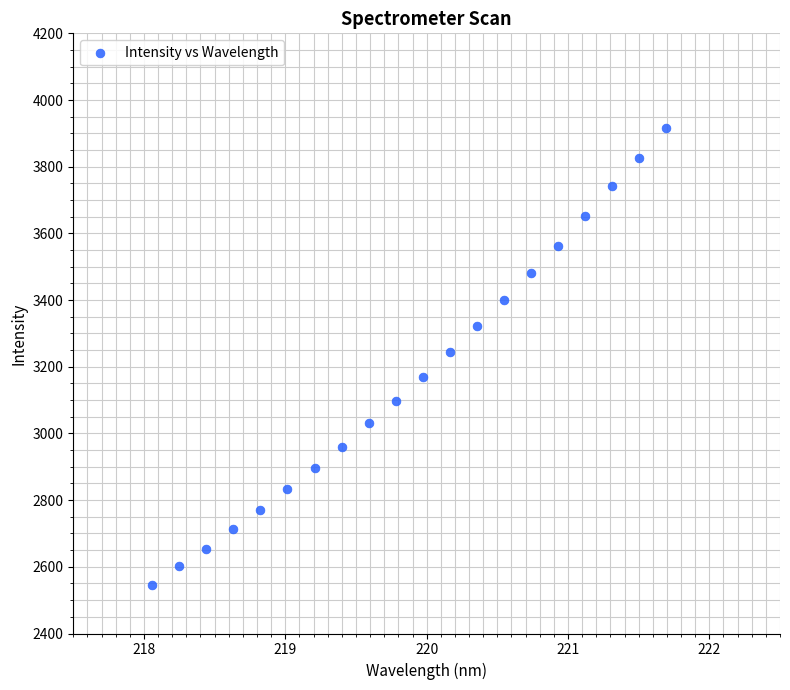

What is the range of X values (max minus min)?

3.6